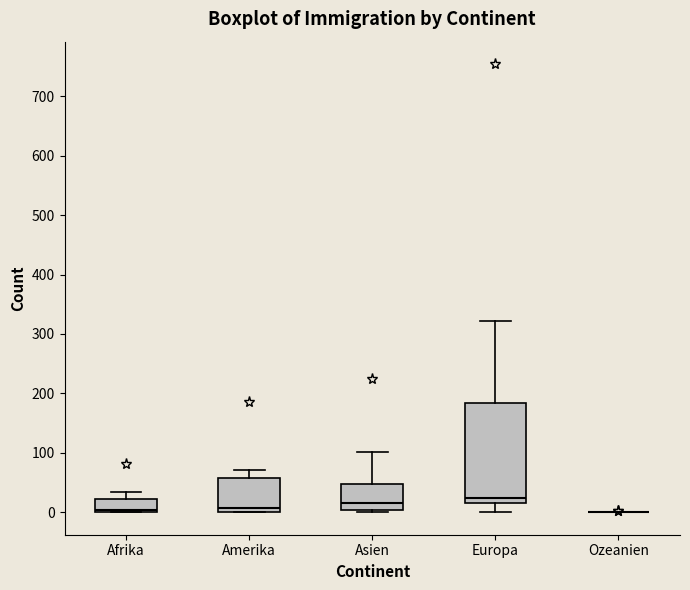

Where is the lower edge of the box for Asien on the y-axis? The values are not printed on the chart, so give them approximately, as read against the axis.

0